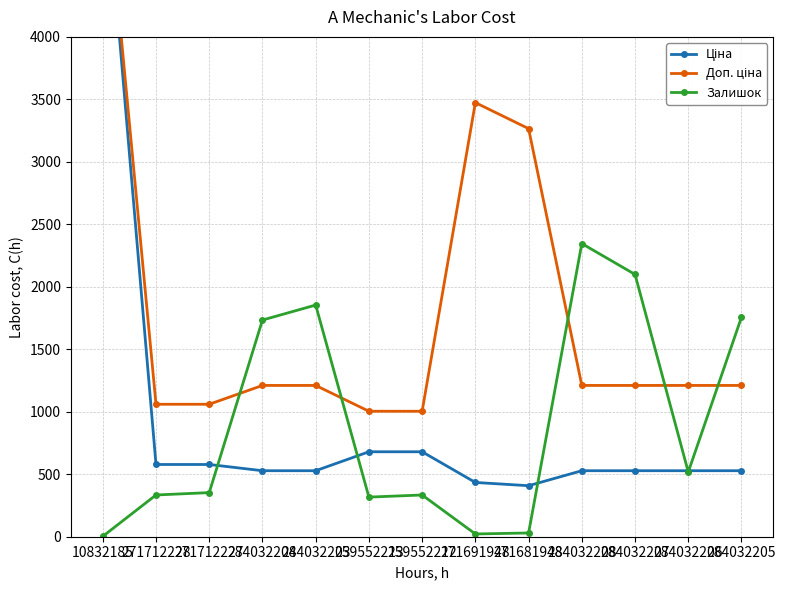

How many lines are shown in the chart?

3